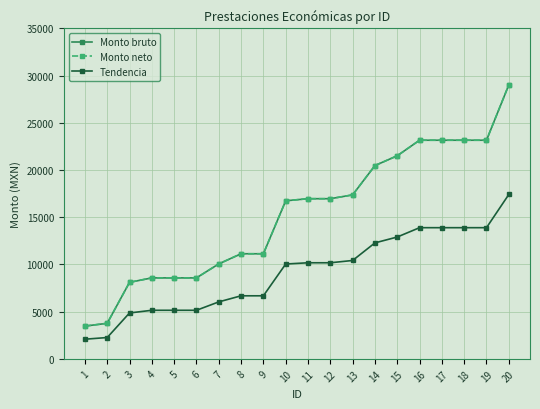

List the series in order of their peak value, highest first.

Monto bruto, Monto neto, Tendencia